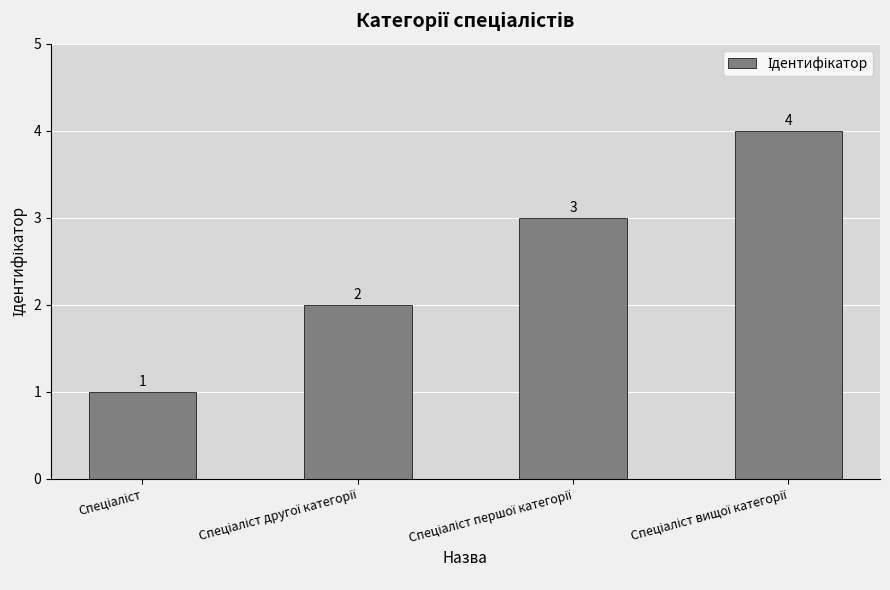

How many values are between 2 and 4?

3